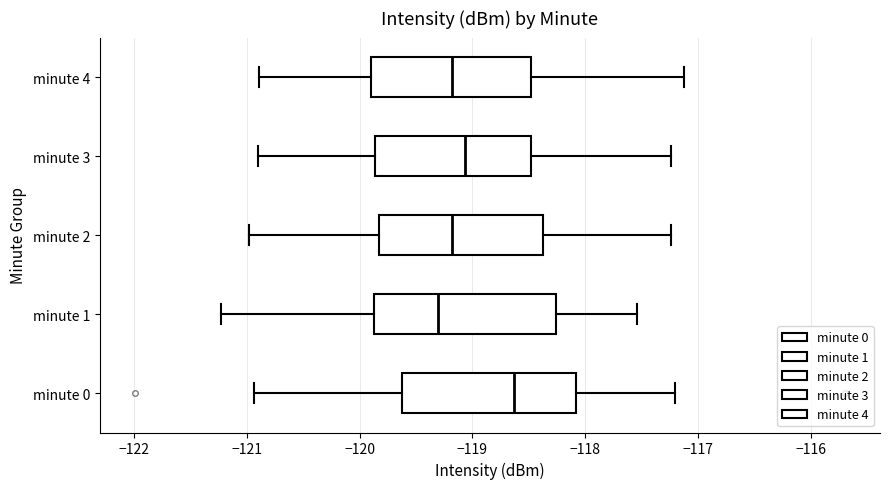

Reading bottom to top, read every box against the x-axis: the position of its median line, the range the box covers, and the ends of its whiskers. The values are not printed on the chart, so give them approximately, as read against the axis.

minute 0: median -118.6, box -119.6 to -118.1, whiskers -120.9 to -117.2
minute 1: median -119.3, box -119.9 to -118.3, whiskers -121.2 to -117.5
minute 2: median -119.2, box -119.8 to -118.4, whiskers -121.0 to -117.2
minute 3: median -119.1, box -119.9 to -118.5, whiskers -120.9 to -117.2
minute 4: median -119.2, box -119.9 to -118.5, whiskers -120.9 to -117.1